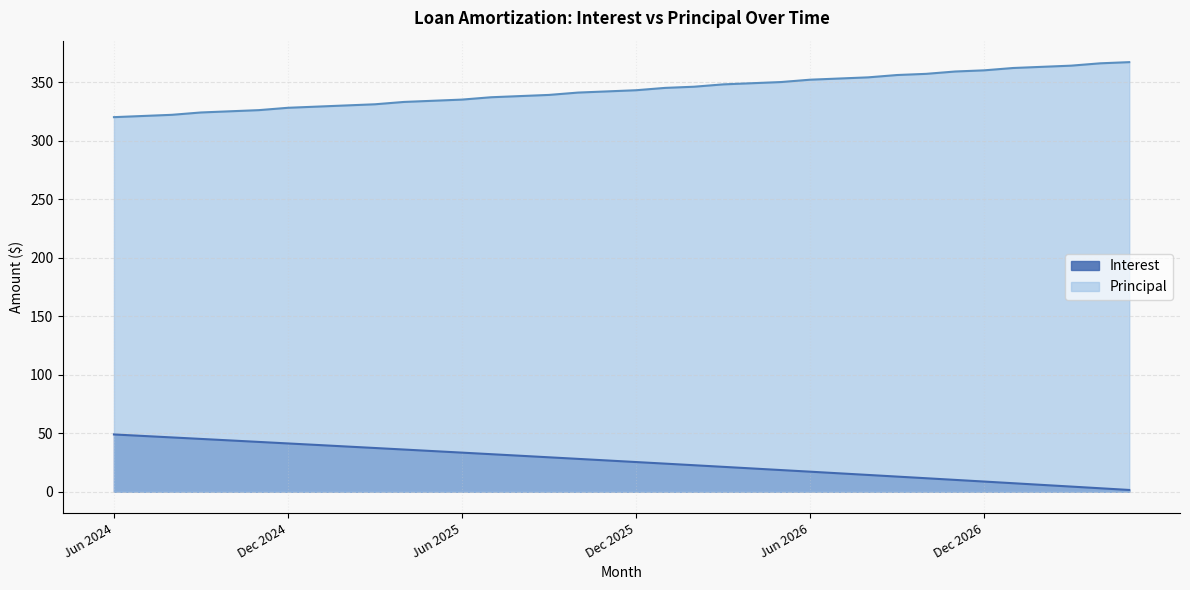

Count the number of categories in the chart.

36